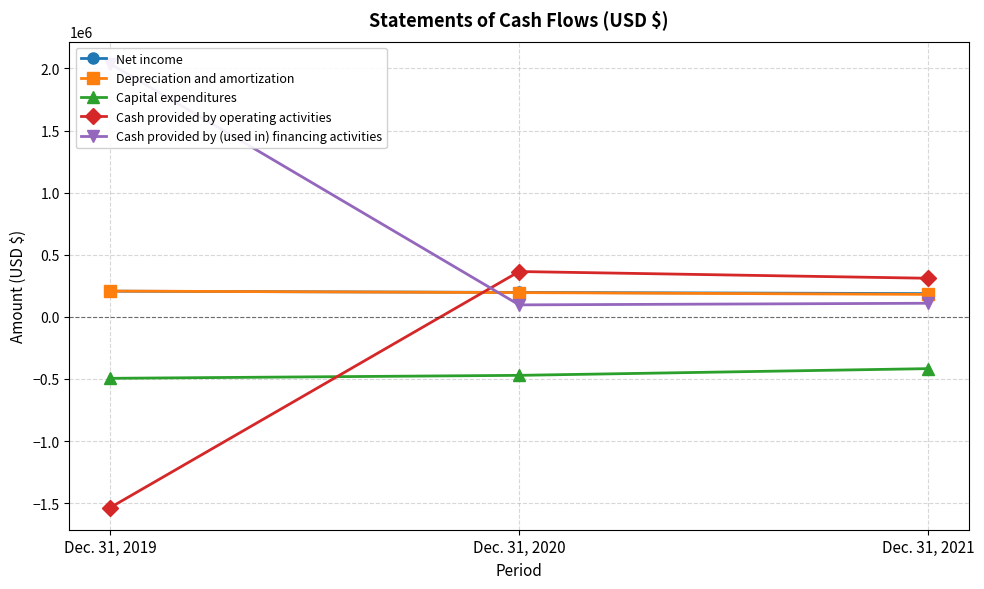

How many categories are shown in the chart?

3